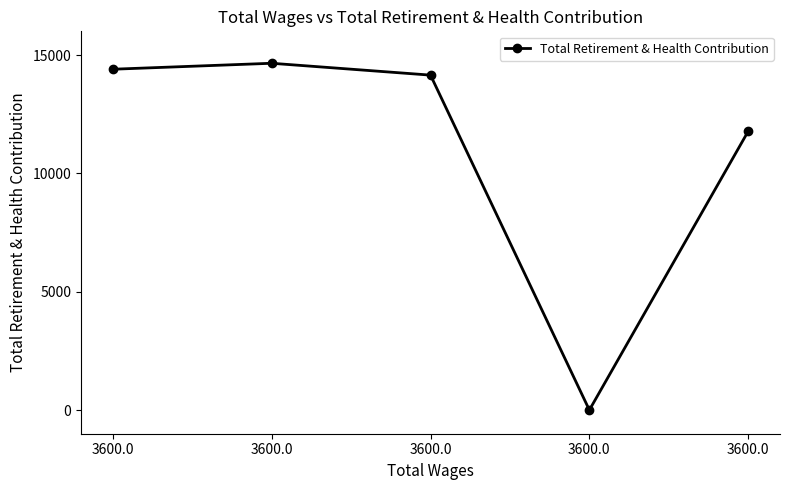

Reading left to right, what are all the values shown in this chart?

14399	14651	14150	0	11780